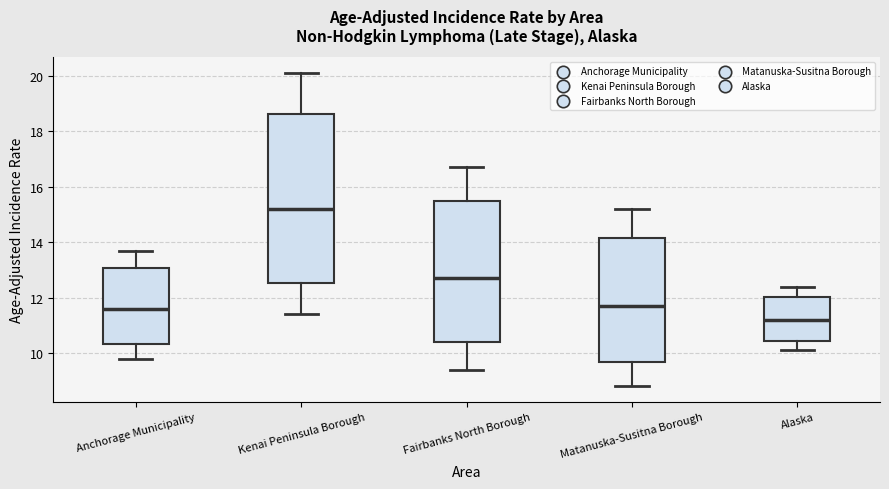

Comparing the boxes themselves (not the whiskers), which one is the tallest?

Kenai Peninsula Borough